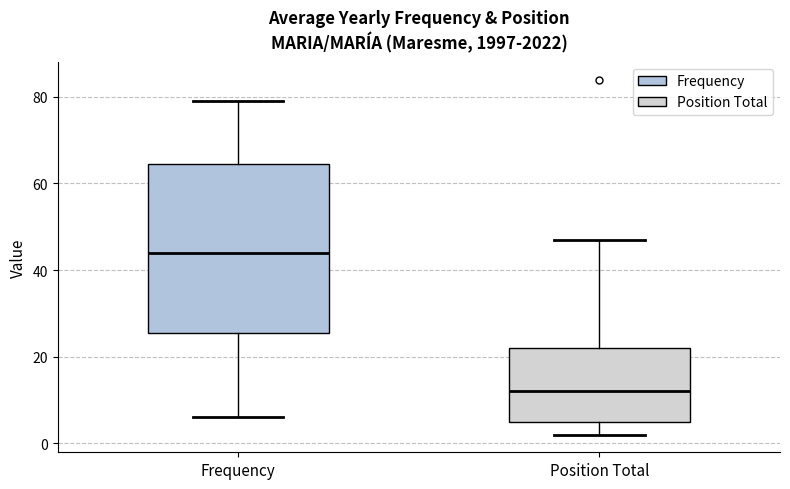

Reading left to right, transcribe this box plot: for each box, give where its median line is, the range the box spans, and where its two whiskers end, as read against the y-axis. The values are not printed on the chart, so give them approximately, as read against the axis.

Frequency: median 44, box 26 to 64, whiskers 6 to 80
Position Total: median 12, box 6 to 22, whiskers 2 to 48